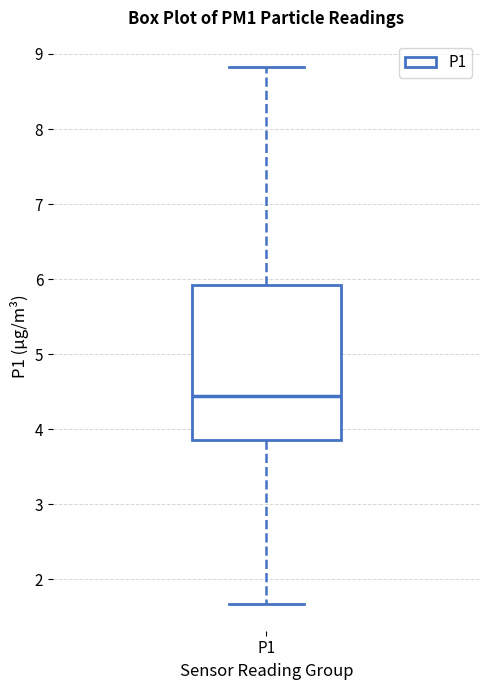

Transcribe this box plot: give where the median line is, the range the box spans, and where the two whiskers end, as read against the y-axis. The values are not printed on the chart, so give them approximately, as read against the axis.

median 4.4, box 3.9 to 5.9, whiskers 1.7 to 8.8